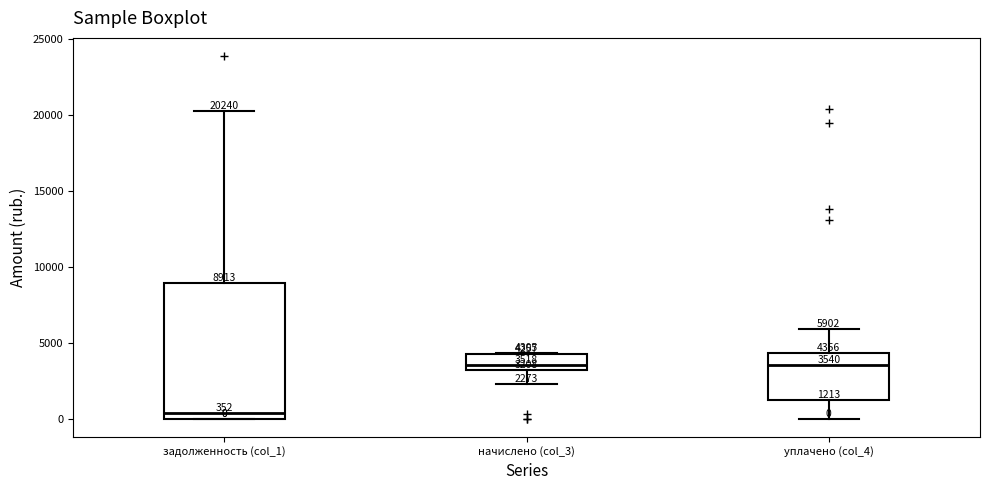

Which box has the lowest median line?

задолженность (col_1)